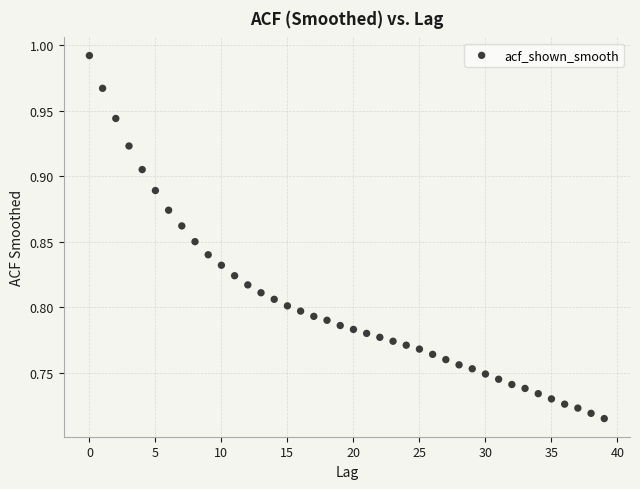

What is the range of Y values (max minus min)?

0.3